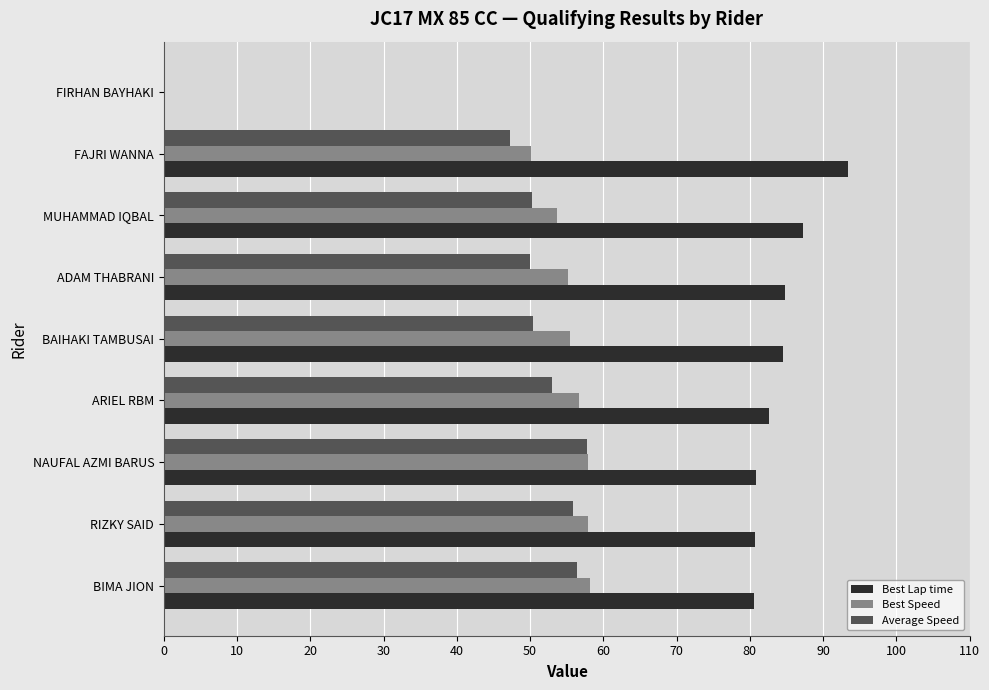

What is the maximum value shown in the chart?

93.4